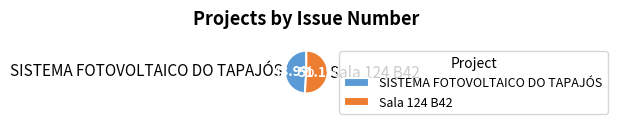

What percentage do SISTEMA FOTOVOLTAICO DO TAPAJÓS and Sala 124 B42 together represent?

100.0%